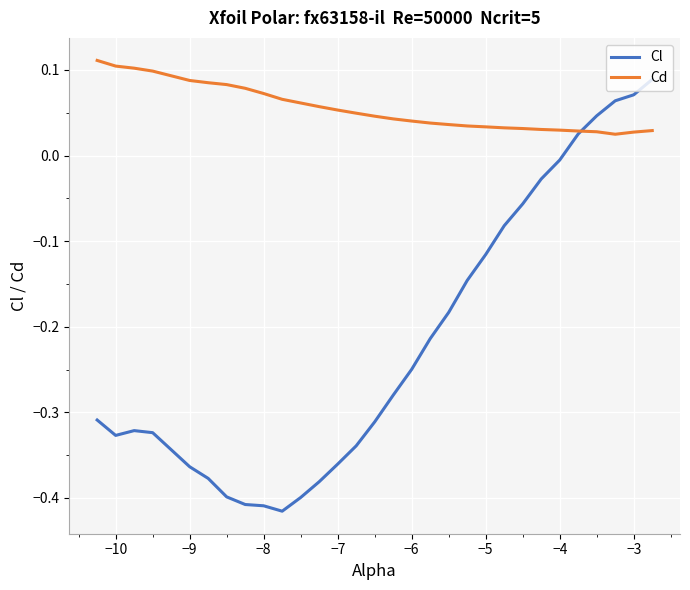

What is the difference between the maximum and minimum values in the Cl series?

0.5